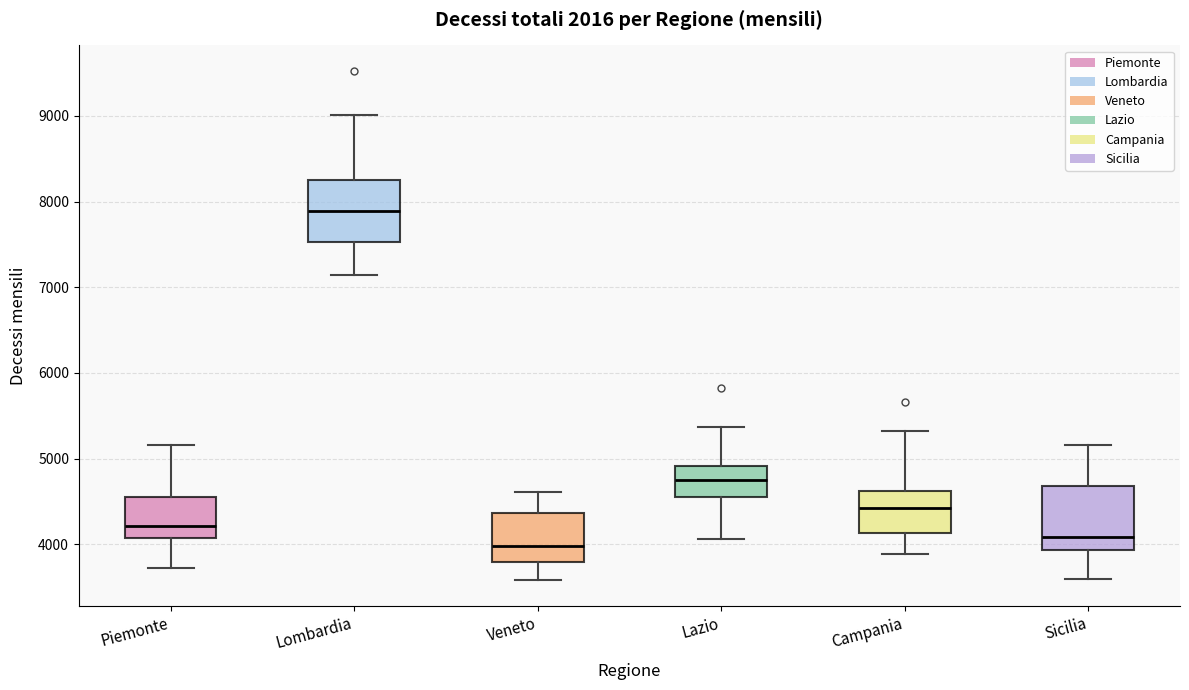

Reading left to right, transcribe this box plot: for each box, give where its median line is, the range the box spans, and where its two whiskers end, as read against the y-axis. The values are not printed on the chart, so give them approximately, as read against the axis.

Piemonte: median 4200, box 4100 to 4500, whiskers 3700 to 5200
Lombardia: median 7900, box 7500 to 8300, whiskers 7100 to 9000
Veneto: median 4000, box 3800 to 4400, whiskers 3600 to 4600
Lazio: median 4700, box 4600 to 4900, whiskers 4100 to 5400
Campania: median 4400, box 4100 to 4600, whiskers 3900 to 5300
Sicilia: median 4100, box 3900 to 4700, whiskers 3600 to 5200